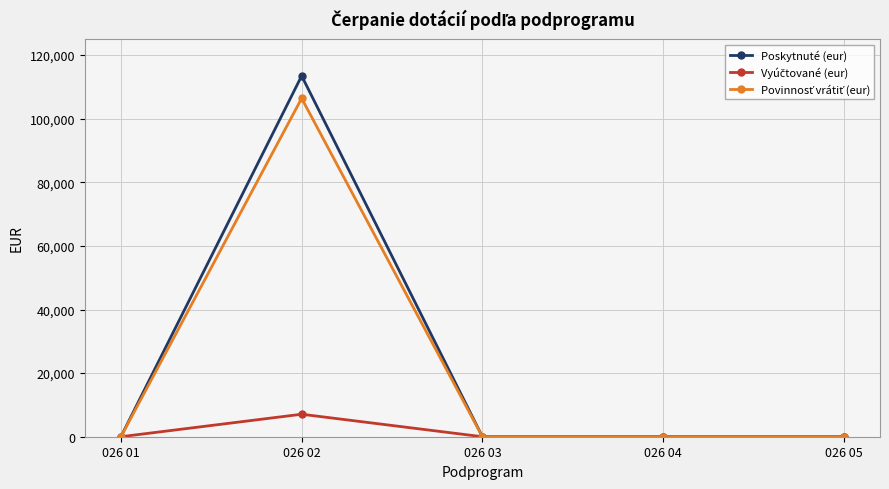

True or false: Poskytnuté (eur) has more than 0 interior local peaks.

True